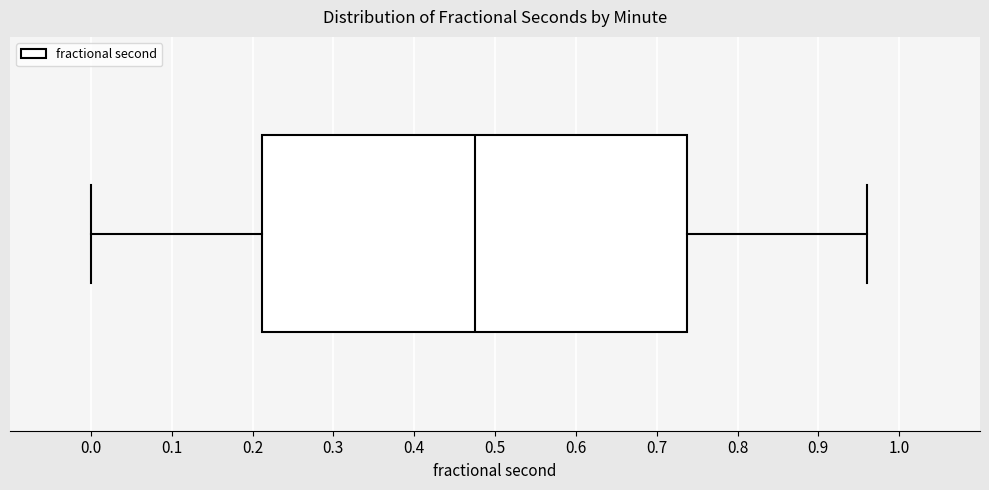

Transcribe this box plot: give where the median line is, the range the box spans, and where the two whiskers end, as read against the x-axis. The values are not printed on the chart, so give them approximately, as read against the axis.

median 0.48, box 0.21 to 0.74, whiskers 0.00 to 0.96